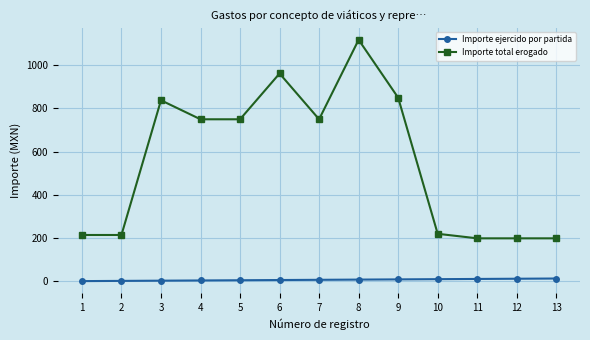

Is the value of Importe total erogado at 4 greater than the value of Importe ejercido por partida at 8?

Yes